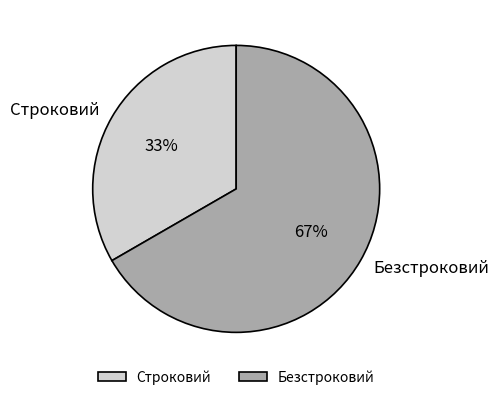

Rank the categories by value from highest to lowest.

Безстроковий, Строковий